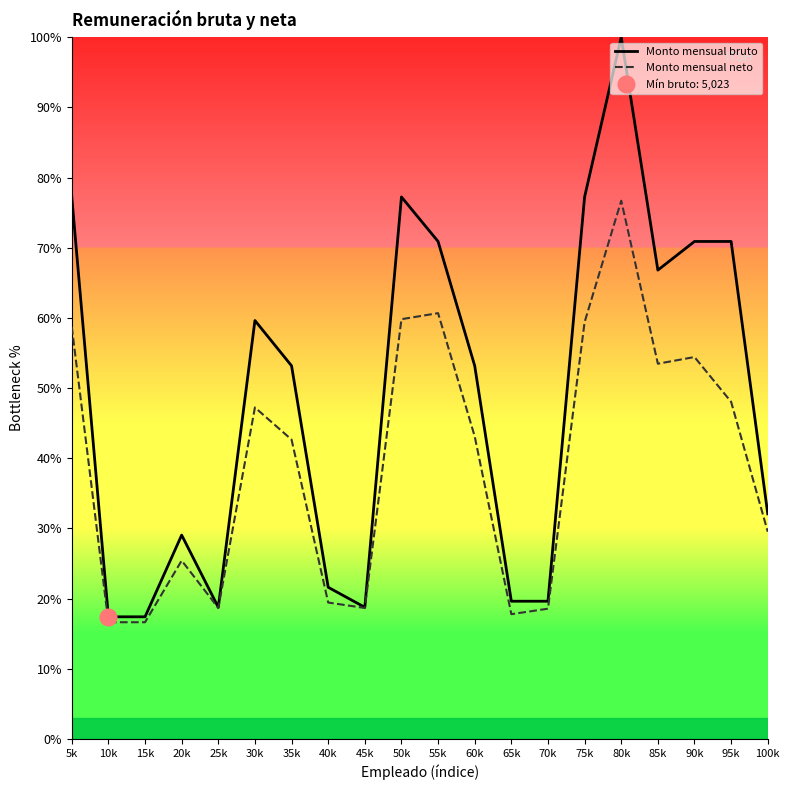

How many interior local valleys does the Monto mensual bruto series have?

3